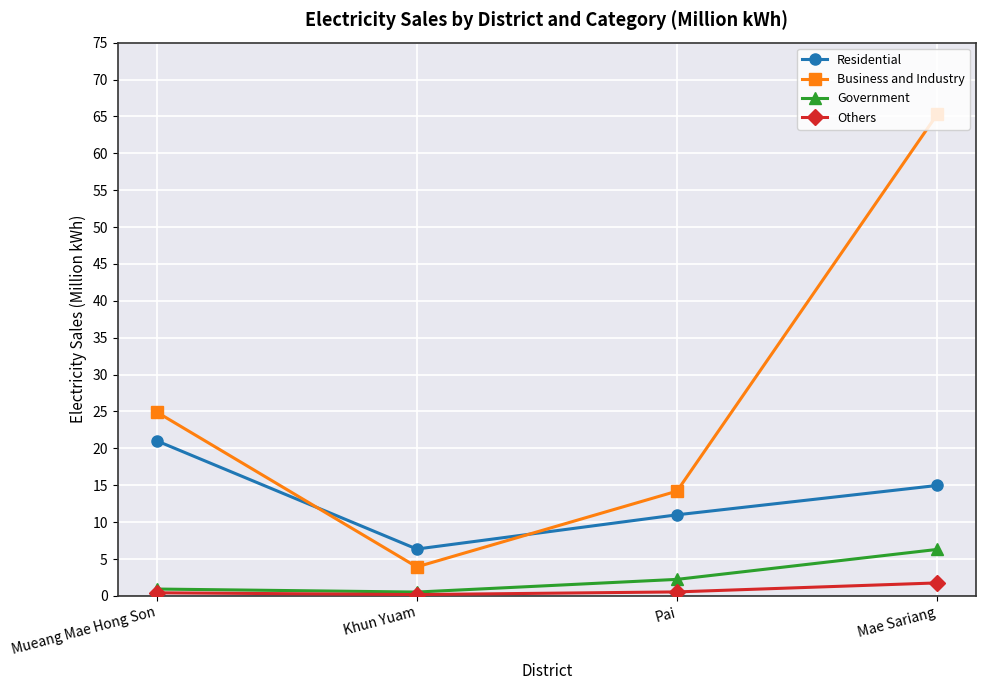

True or false: Government has a value of 2.2 at Pai.

True